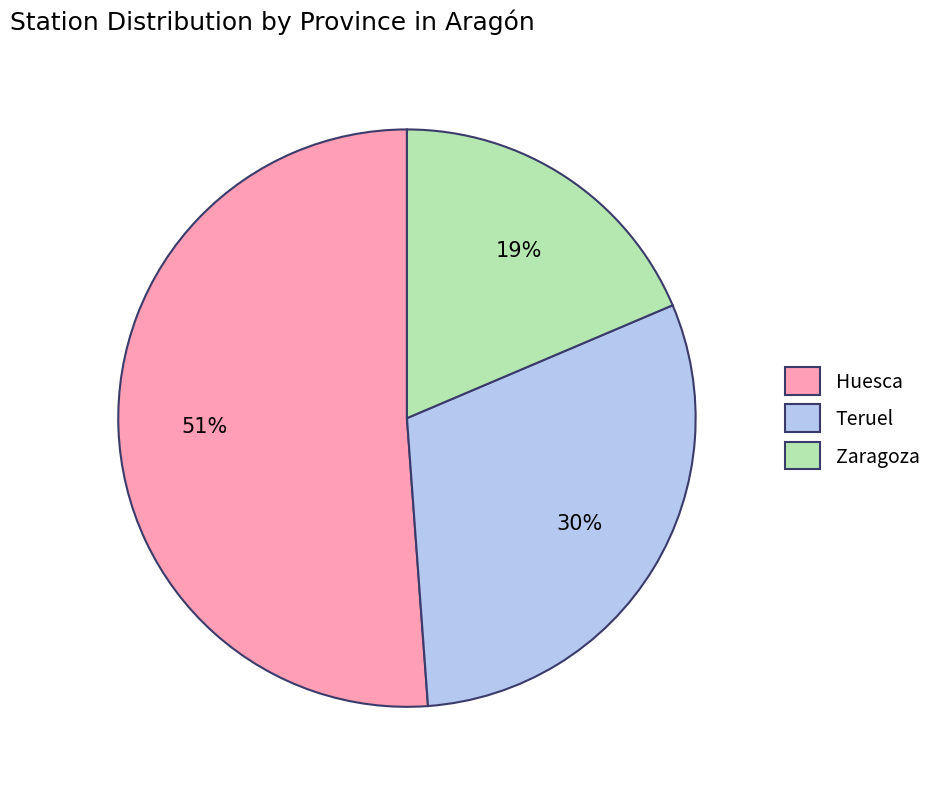

Do Teruel and Huesca together represent more than half of the pie?

Yes